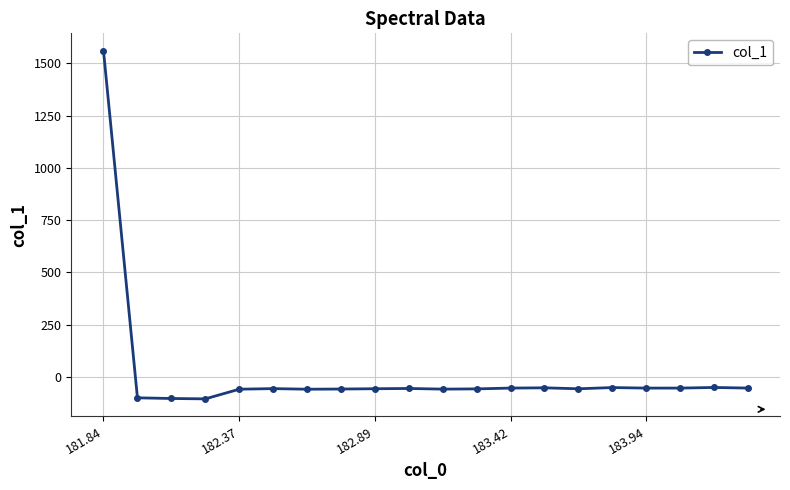

What is the sum of all values?

362.0